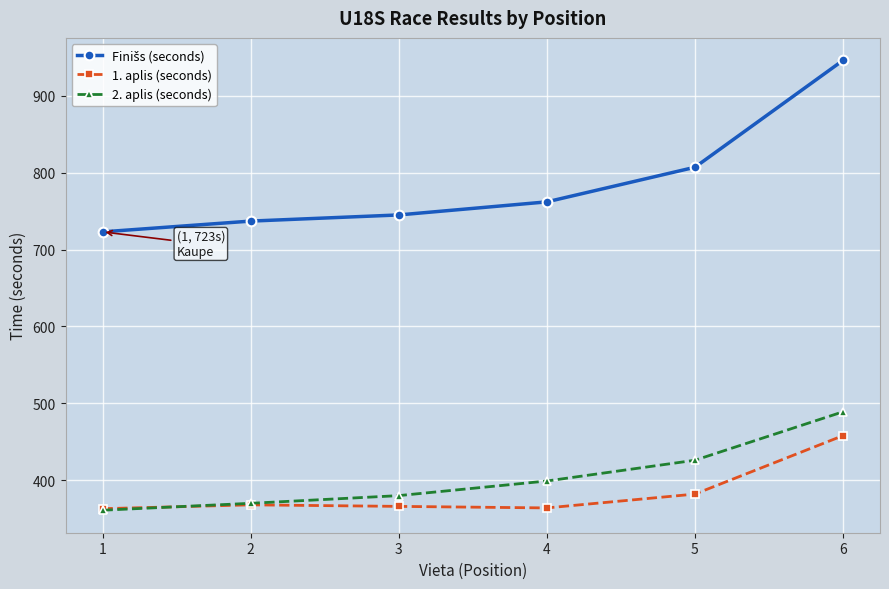

What is the lowest value of the 2. aplis (seconds) series?

361